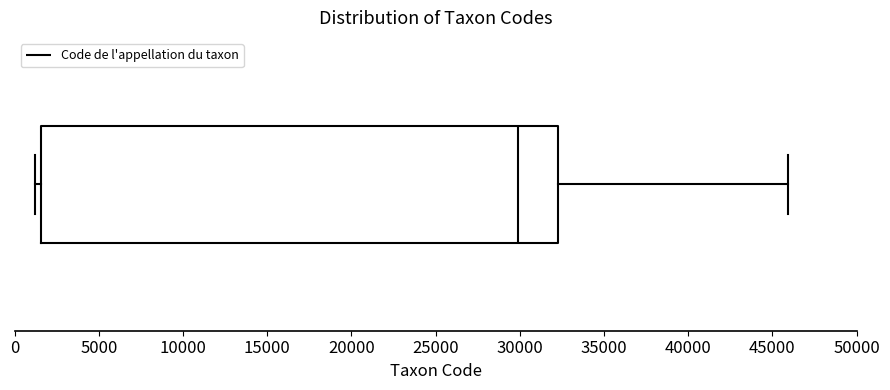

Transcribe this box plot: give where the median line is, the range the box spans, and where the two whiskers end, as read against the x-axis. The values are not printed on the chart, so give them approximately, as read against the axis.

median 30000, box 1500 to 32500, whiskers 1000 to 46000